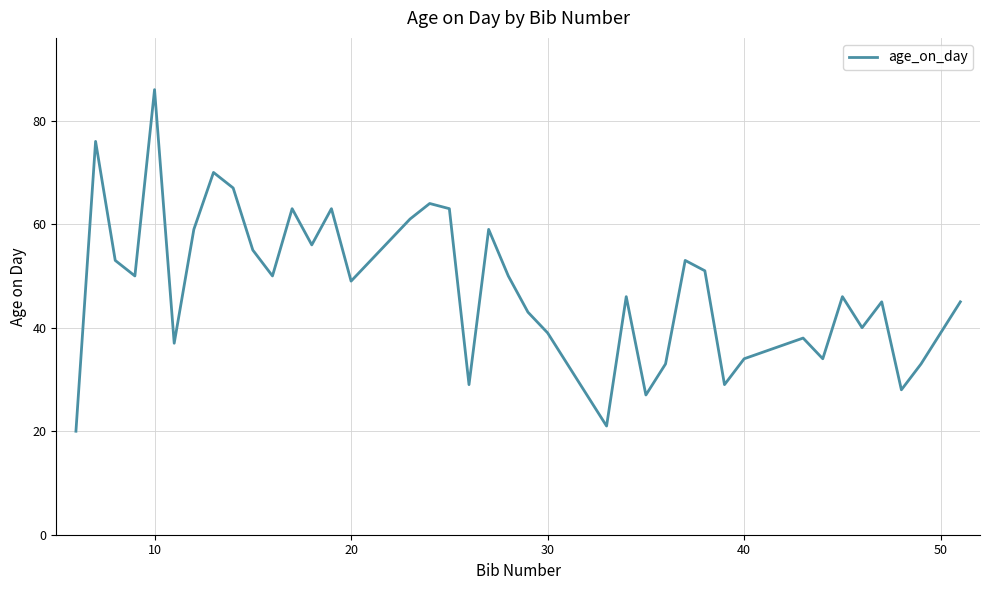

What is the difference between the maximum and minimum values?

66